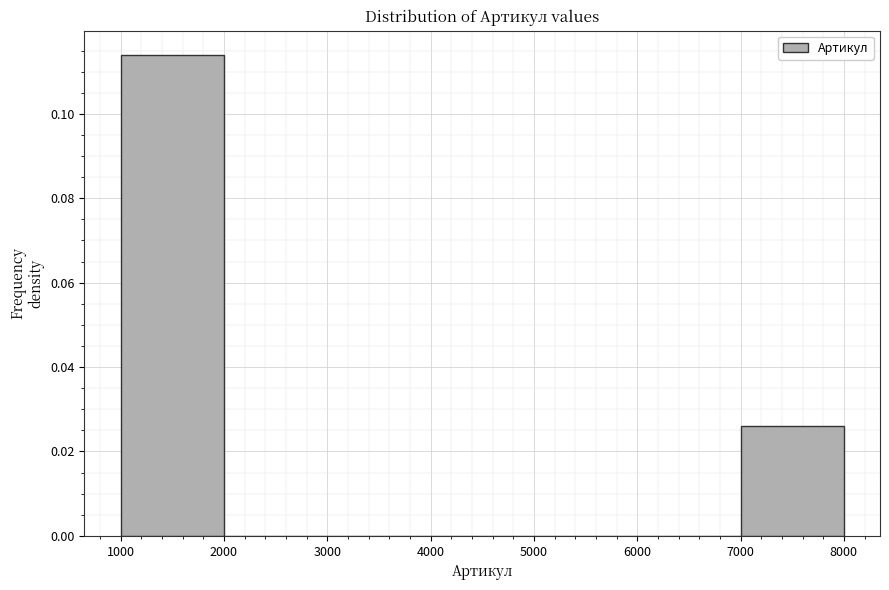

Over which range of the x-axis is the bar tallest?

1000 to 2000